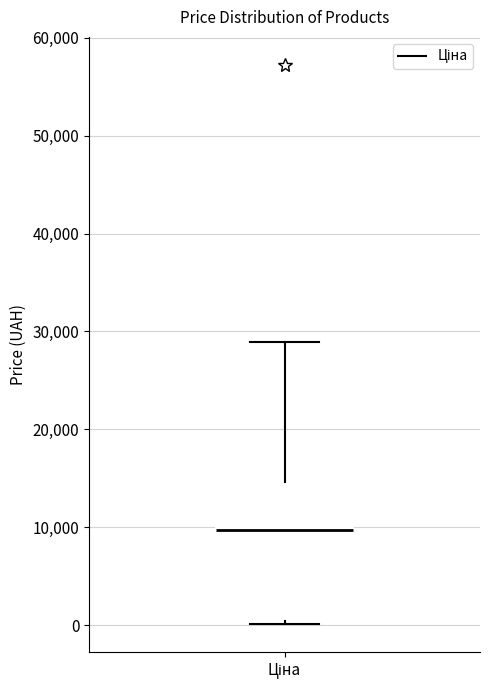

Transcribe this box plot: give where the median line is, the range the box spans, and where the two whiskers end, as read against the y-axis. The values are not printed on the chart, so give them approximately, as read against the axis.

median 10000, box 0 to 15000, whiskers 0 (just below the box's lower edge) to 29000